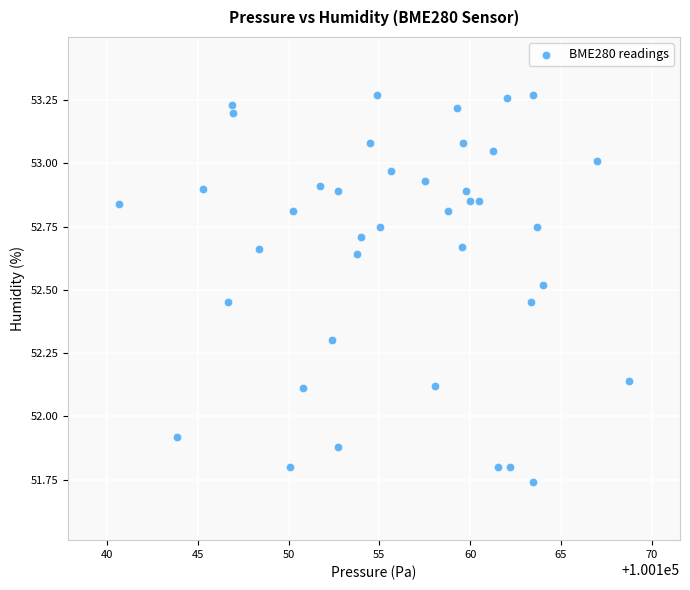

What is the range of Y values (max minus min)?

1.5